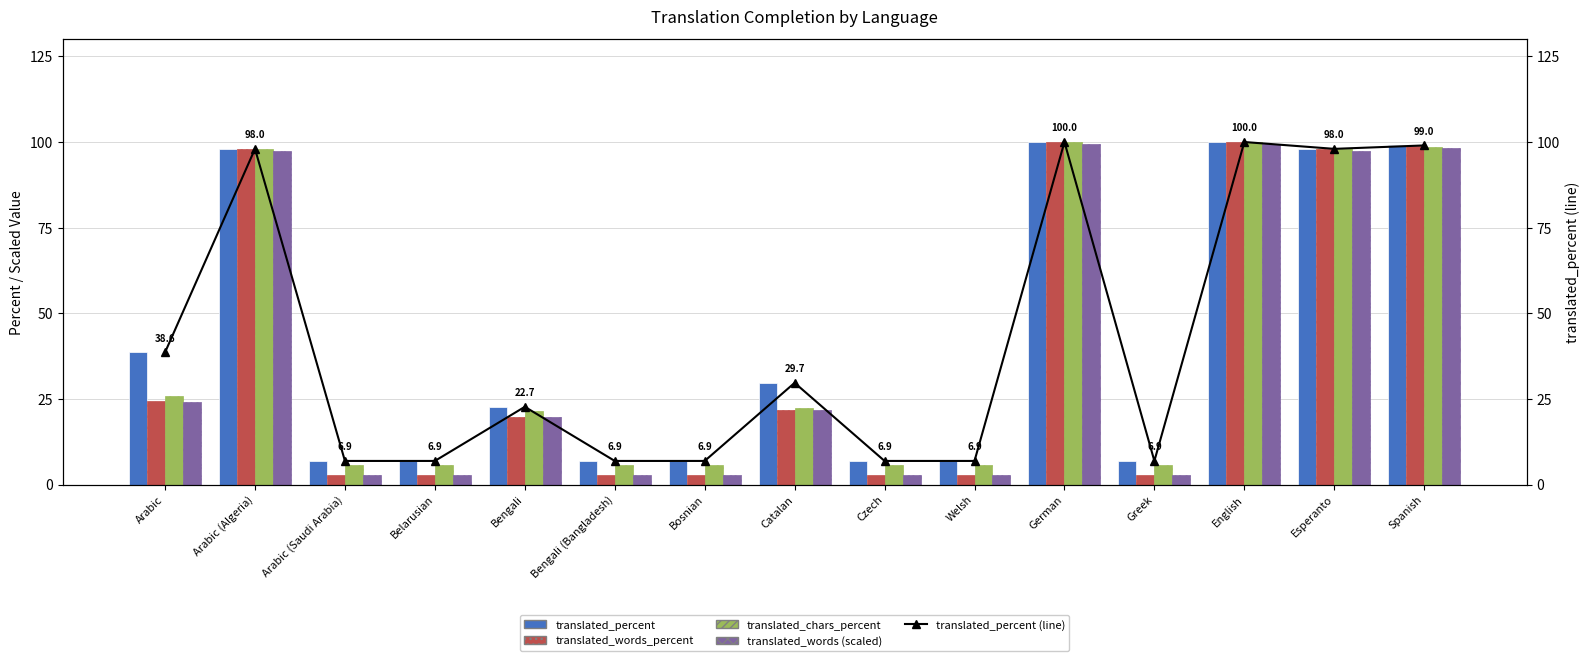

What is the greatest value displayed?

100.0